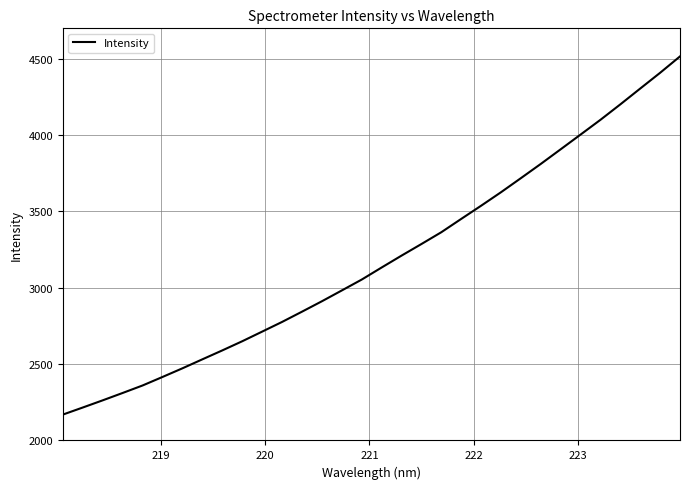

True or false: the data has more than 0 interior local peaks.

False